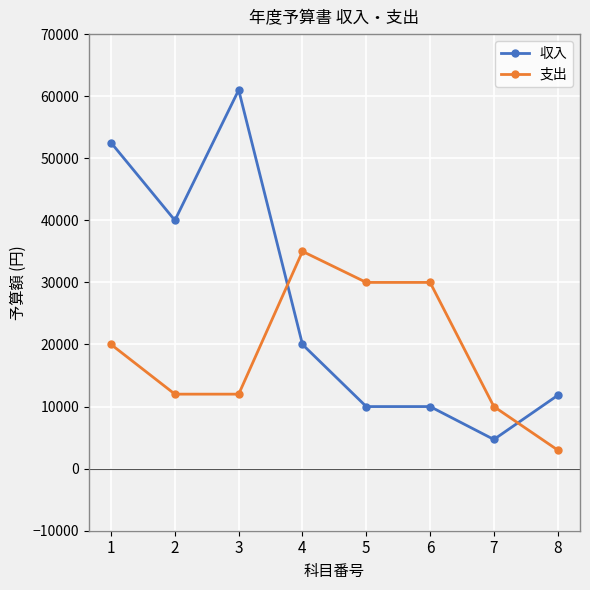

At how many categories does at least one series exceed 45690?

2